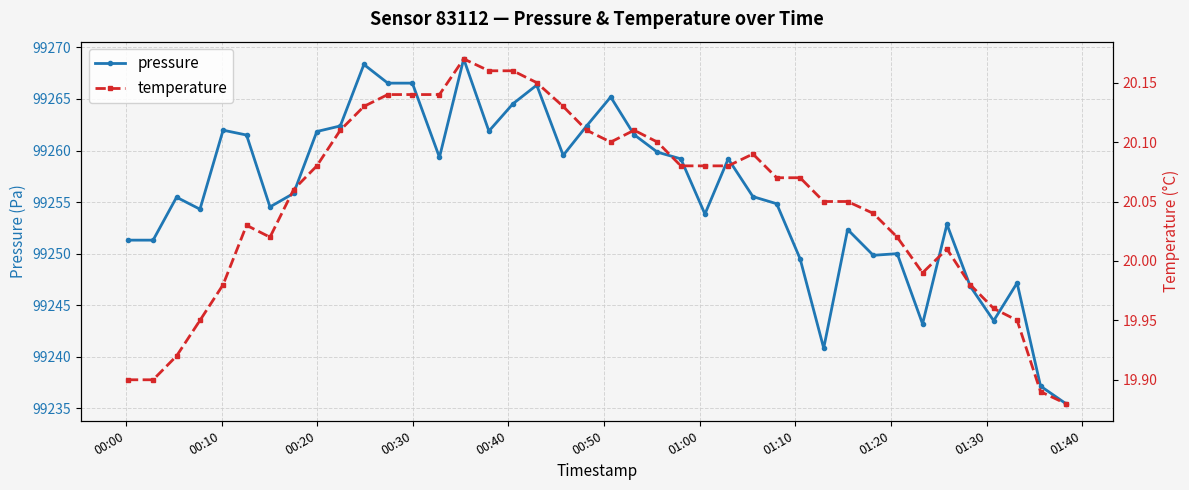

What is the smallest value displayed?

19.9